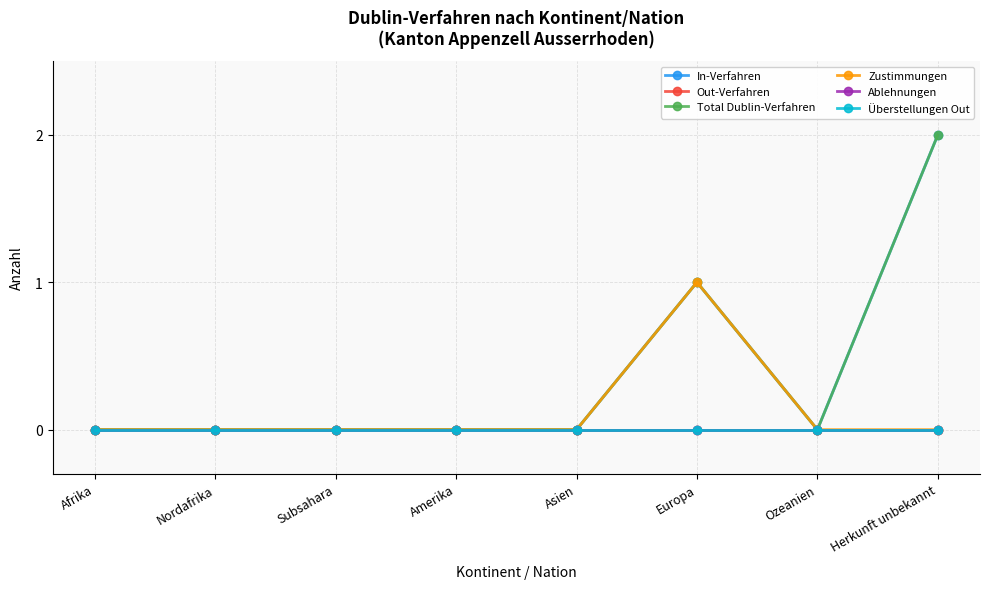

What is the maximum value for Total Dublin-Verfahren?

2